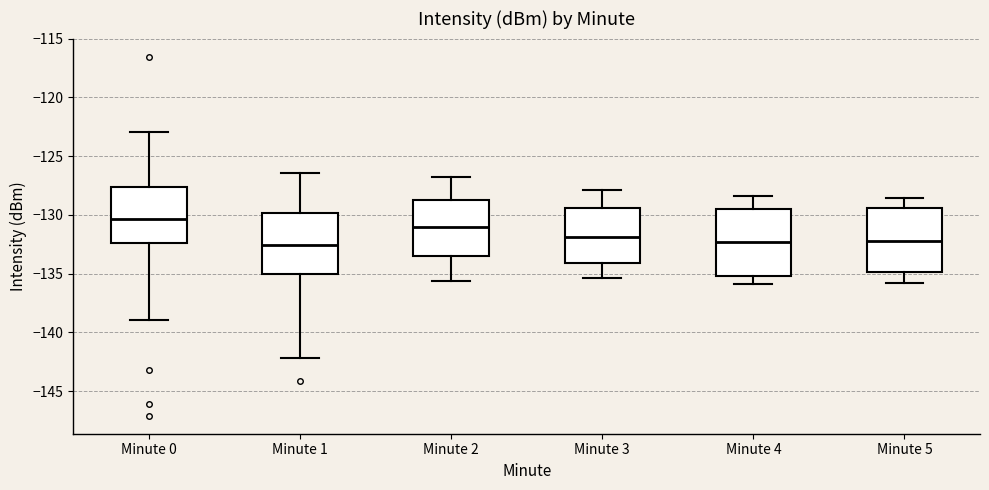

Reading left to right, transcribe this box plot: for each box, give where its median line is, the range the box spans, and where its two whiskers end, as read against the y-axis. The values are not printed on the chart, so give them approximately, as read against the axis.

Minute 0: median -130.5, box -132.5 to -127.5, whiskers -139.0 to -123.0
Minute 1: median -132.5, box -135.0 to -130.0, whiskers -142.0 to -126.5
Minute 2: median -131.0, box -133.5 to -128.5, whiskers -135.5 to -127.0
Minute 3: median -132.0, box -134.0 to -129.5, whiskers -135.5 to -128.0
Minute 4: median -132.5, box -135.0 to -129.5, whiskers -136.0 to -128.5
Minute 5: median -132.0, box -135.0 to -129.5, whiskers -136.0 to -128.5